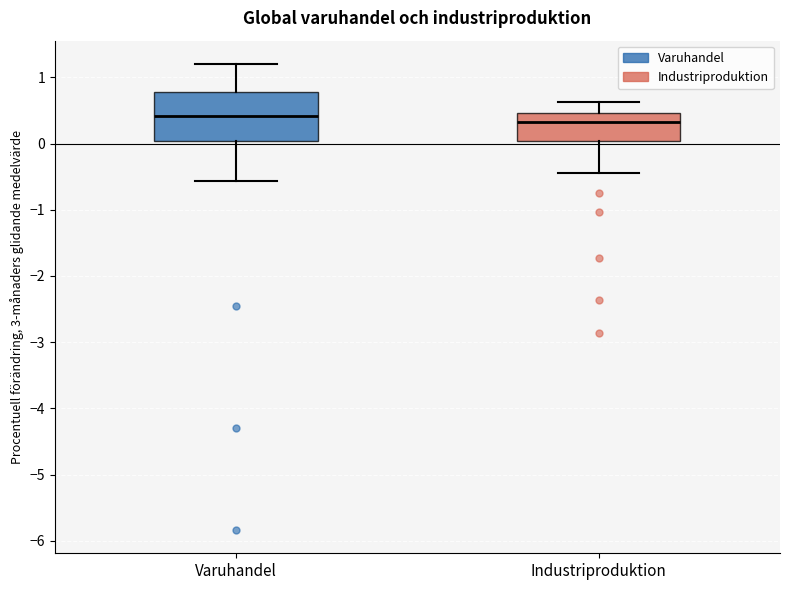

Where does the lower whisker of the box for Varuhandel end on the y-axis? The values are not printed on the chart, so give them approximately, as read against the axis.

-0.6